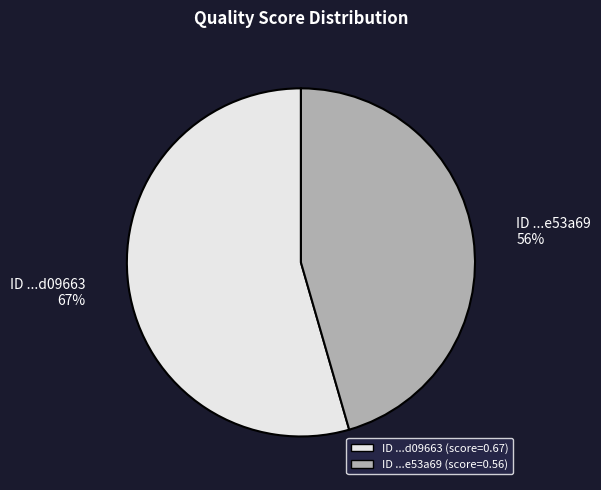

What is the smallest slice in the pie chart?

58934796111e9b7990e53a69